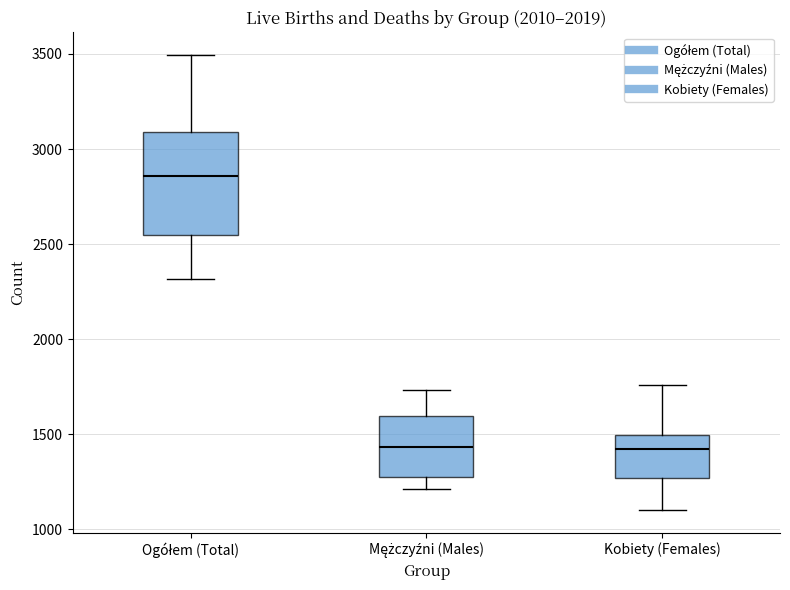

Which box is the tallest, from its lower edge to its upper edge?

Ogółem (Total)